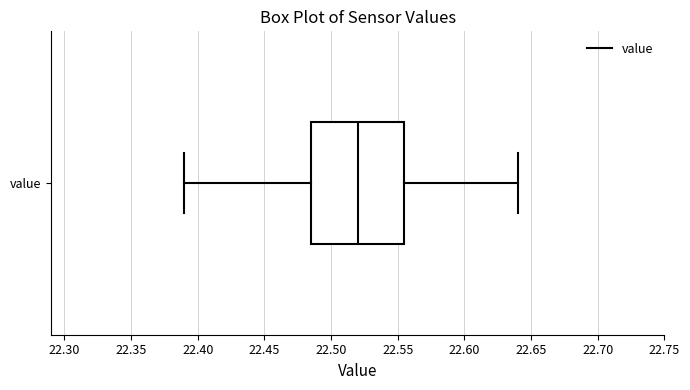

Read this box plot against the x-axis: the position of the median line, the range covered by the box, and the ends of both whiskers. The values are not printed on the chart, so give them approximately, as read against the axis.

median 22.520, box 22.485 to 22.555, whiskers 22.390 to 22.640